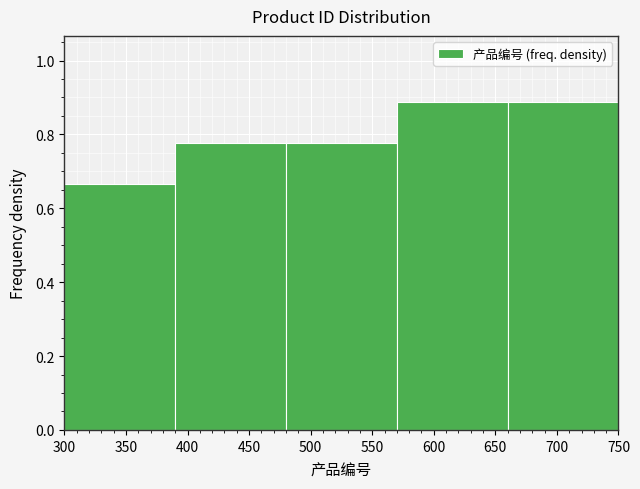

Reading left to right, transcribe this chart: for each bar, give the range it covers on the x-axis and its height. The values are not printed on the chart, so give them approximately, as read against the axis.

300 to 390: 0.66
390 to 480: 0.78
480 to 570: 0.78
570 to 660: 0.88
660 to 750: 0.88